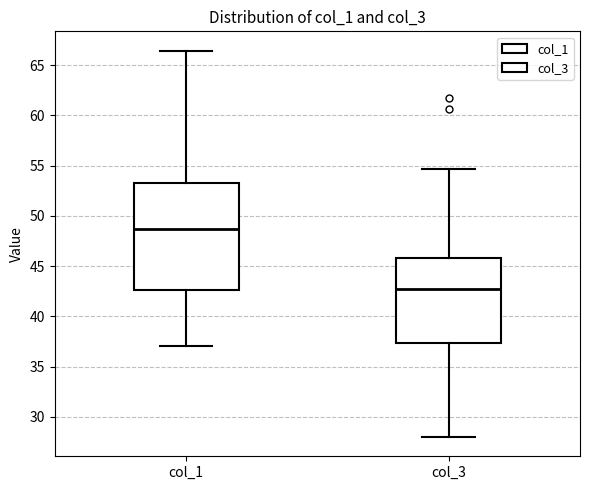

Reading left to right, transcribe this box plot: for each box, give where its median line is, the range the box spans, and where its two whiskers end, as read against the y-axis. The values are not printed on the chart, so give them approximately, as read against the axis.

col_1: median 48.5, box 42.5 to 53.0, whiskers 37.0 to 66.5
col_3: median 42.5, box 37.5 to 46.0, whiskers 28.0 to 54.5